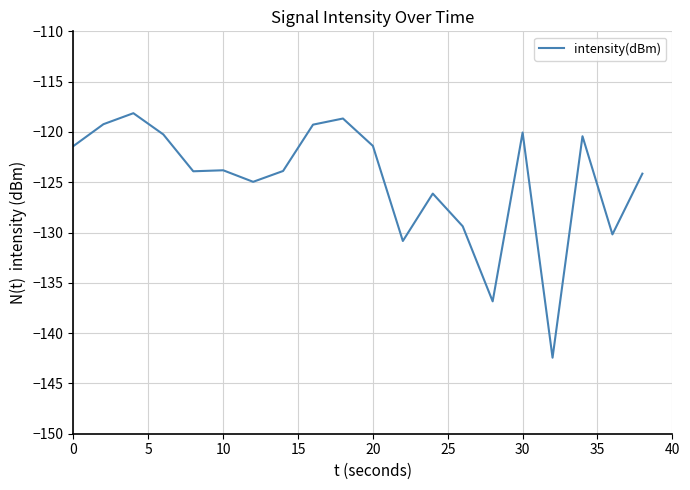

What is the difference between the maximum and minimum values?

24.3